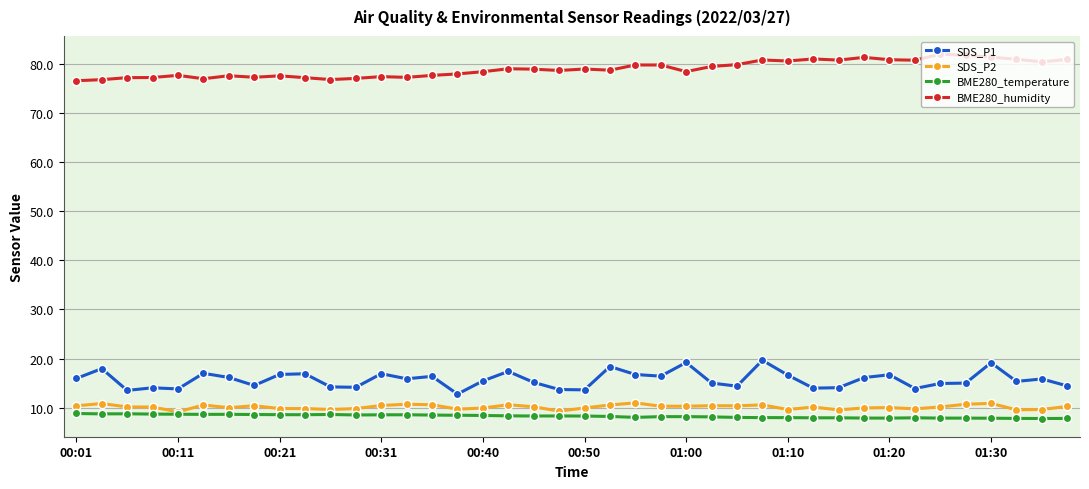

True or false: SDS_P1 and BME280_temperature cross at least once.

False